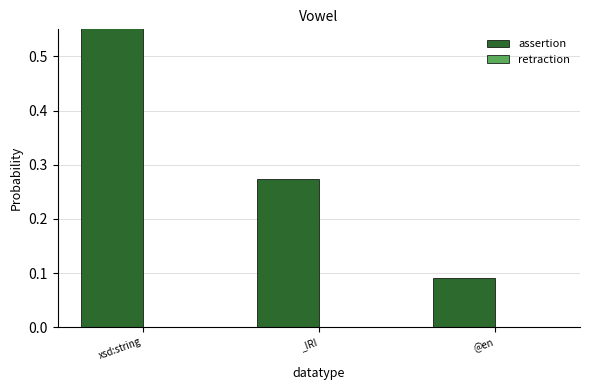

Count the number of categories in the chart.

3